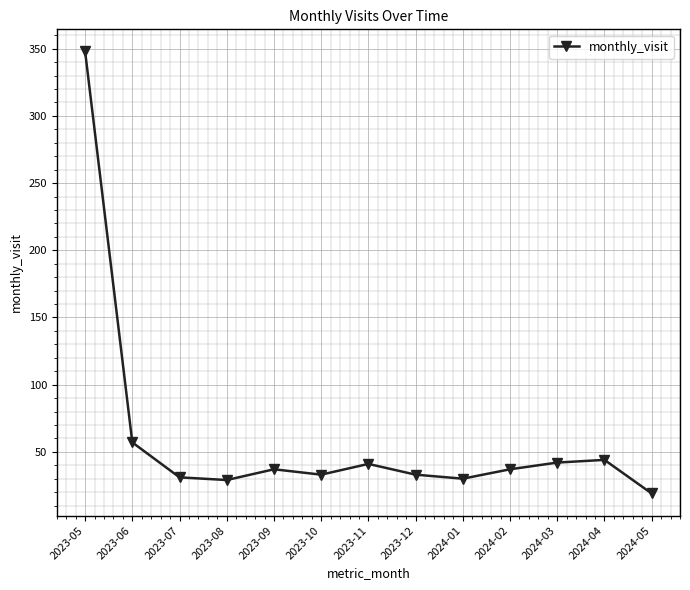

How many series are shown in this chart?

1